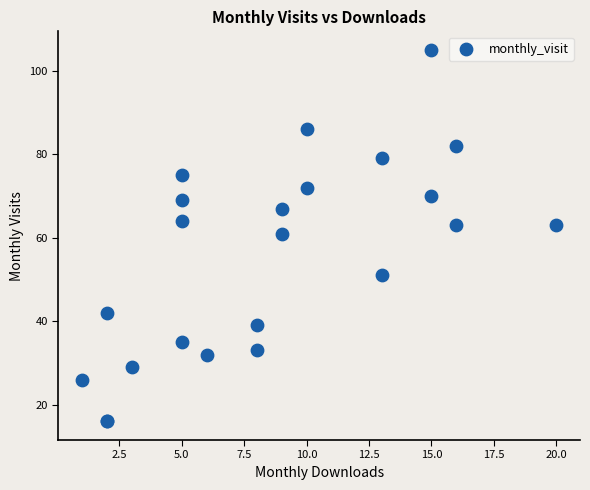

What Y value in the scatter plot is closest to 60?

61